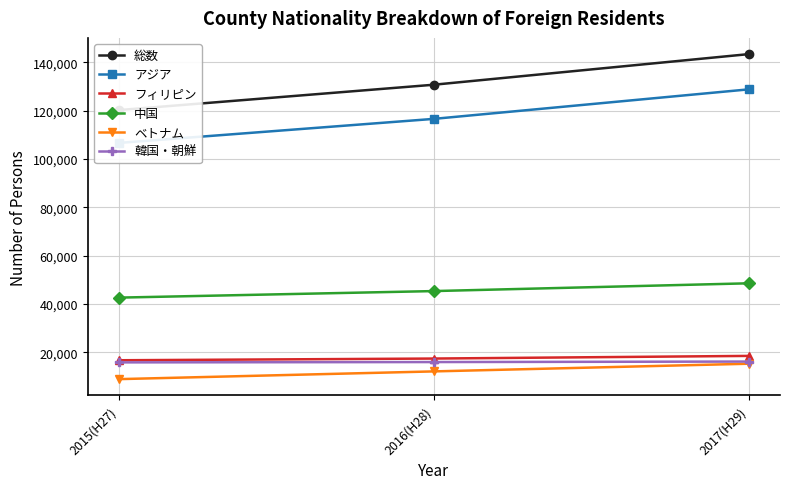

Reading left to right, list all the values displayed in this chart.

総数: 2015(H27)=120232	2016(H28)=130710	2017(H29)=143354
アジア: 2015(H27)=106654	2016(H28)=116590	2017(H29)=128785
フィリピン: 2015(H27)=16782	2016(H28)=17486	2017(H29)=18580
中国: 2015(H27)=42684	2016(H28)=45387	2017(H29)=48599
ベトナム: 2015(H27)=8982	2016(H28)=12174	2017(H29)=15346
韓国・朝鮮: 2015(H27)=15901	2016(H28)=16039	2017(H29)=16240